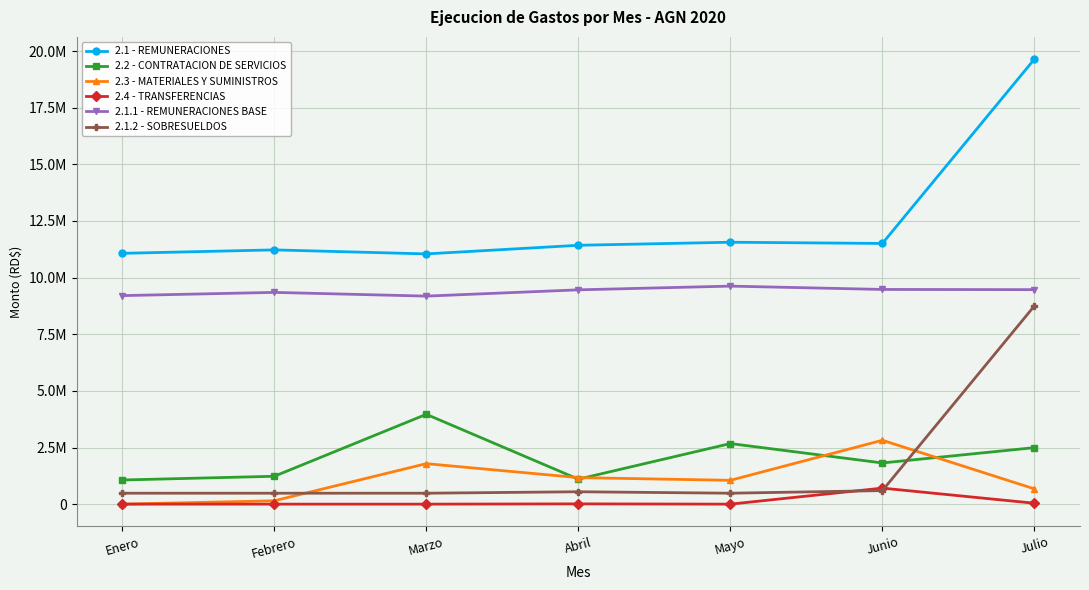

What is the sum of the 2.2 - CONTRATACION DE SERVICIOS values at Abril and Julio?

3596586.5